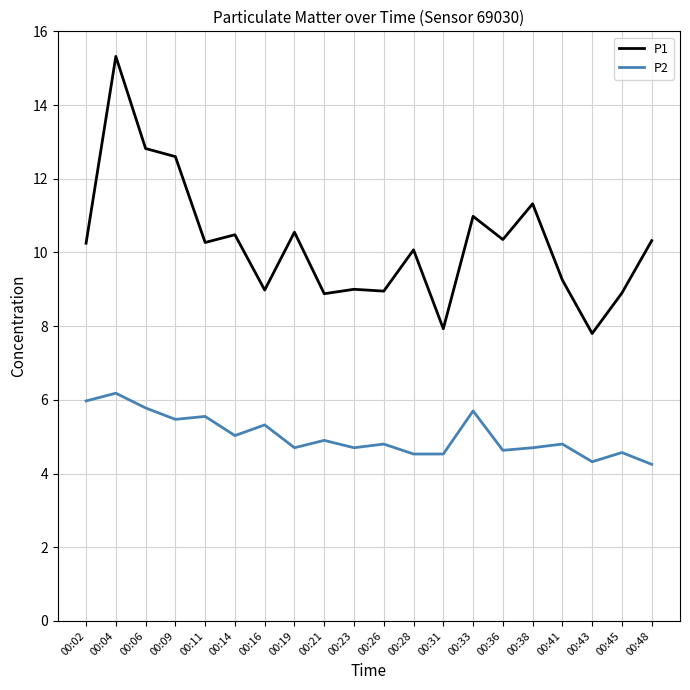

Which category has the lowest value in the P1 series?

00:43